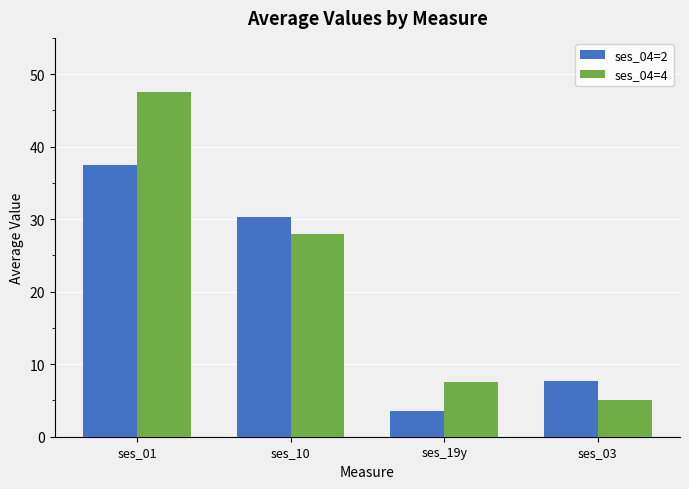

Reading left to right, list all the values displayed in this chart.

ses_04=2: ses_01=37.4	ses_10=30.3	ses_19y=3.6	ses_03=7.7
ses_04=4: ses_01=47.5	ses_10=28.0	ses_19y=7.5	ses_03=5.0